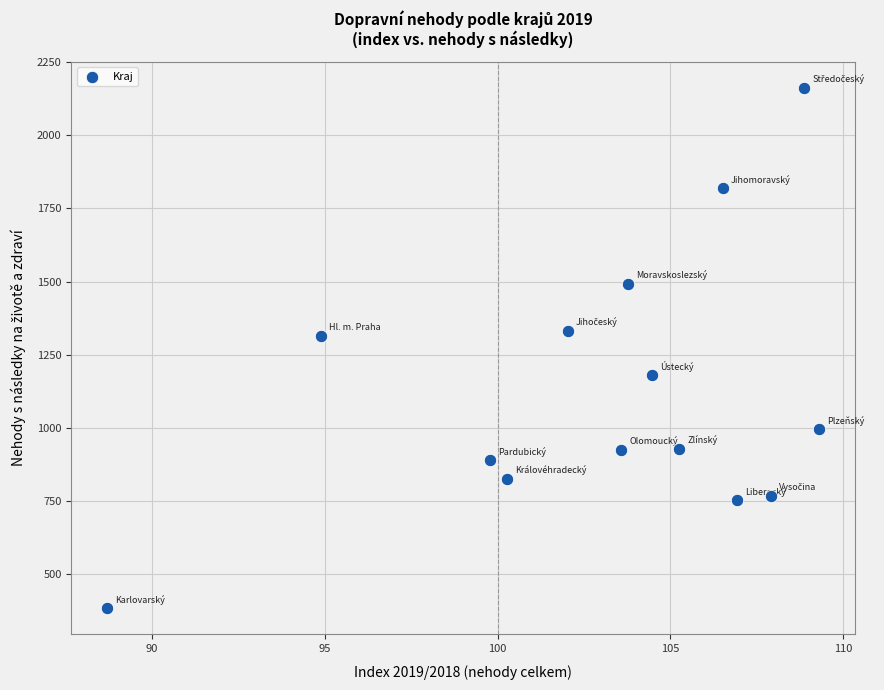

What is the range of Y values (max minus min)?

1778